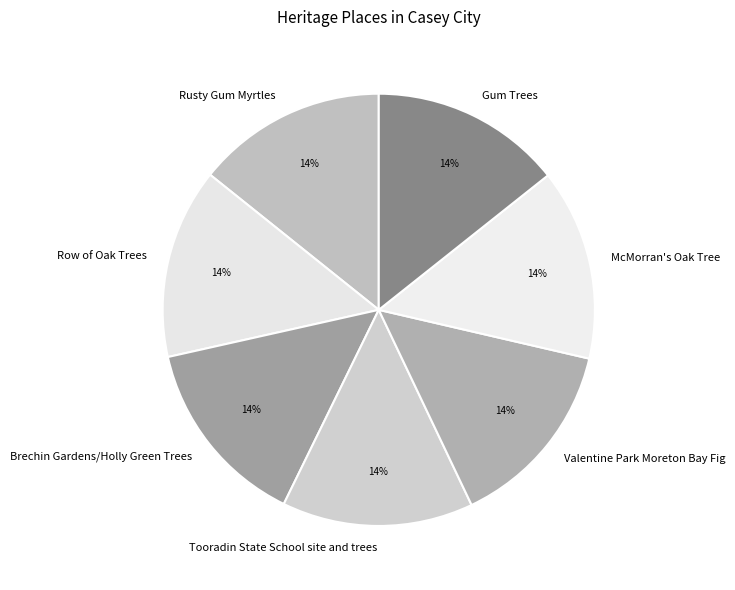

Does any single category account for the majority?

No